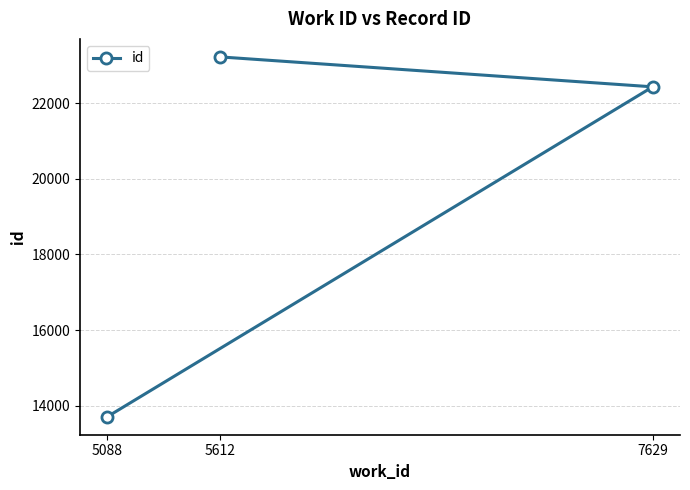

Between 5088 and 7629, which is larger?

7629